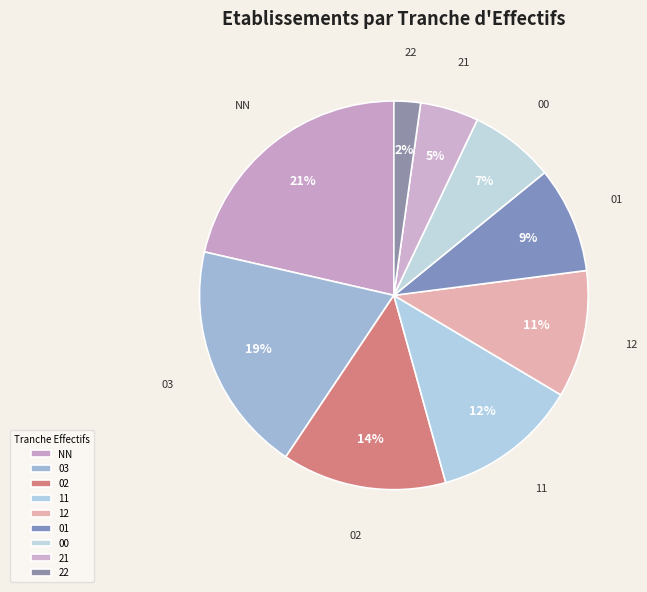

Which category has the biggest portion of the pie?

NN